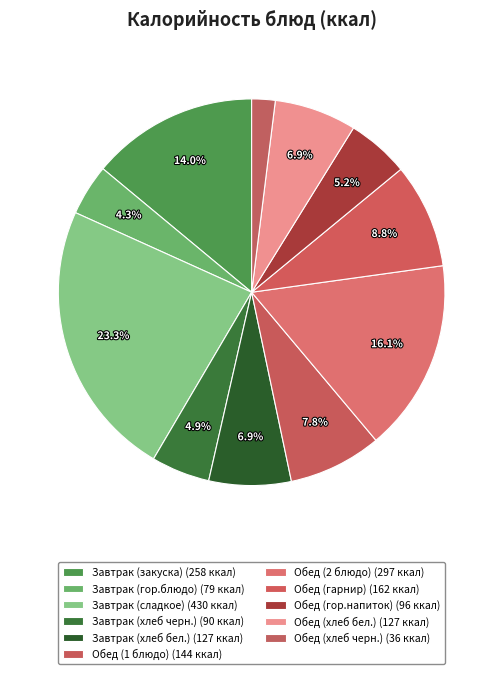

How many slices are in this pie chart?

11